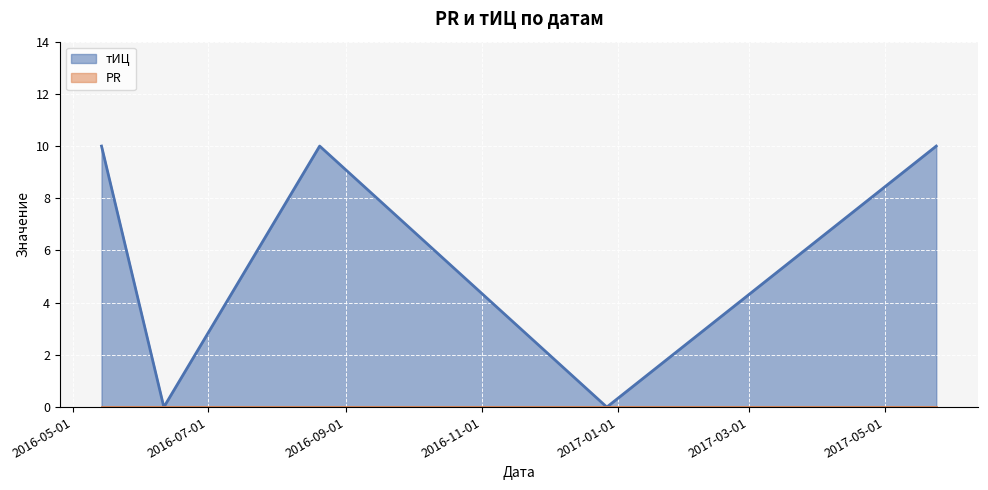

Which series has the largest total across all categories?

тИЦ